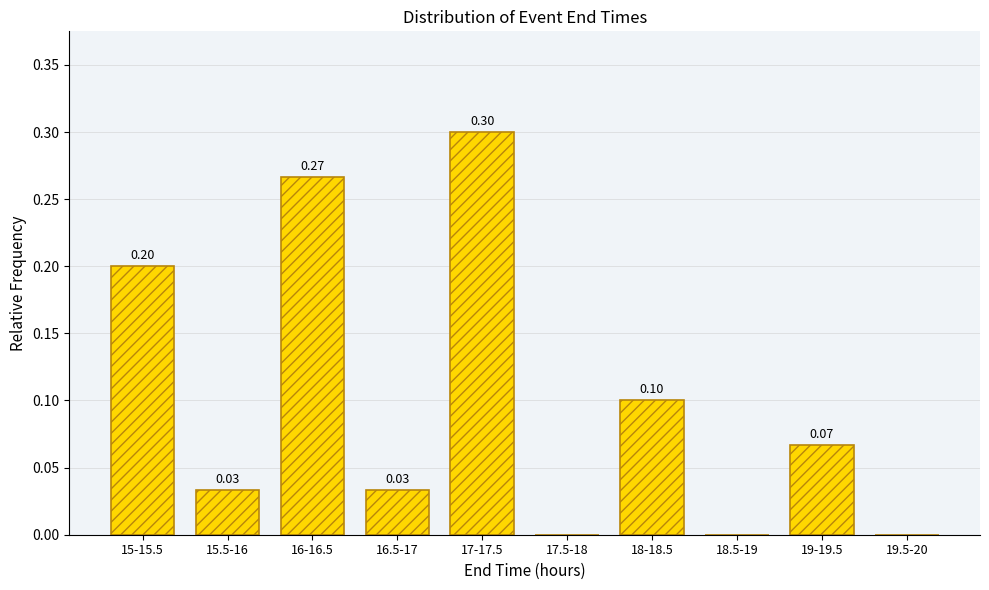

Which has a higher value, 18.5-19 or 19-19.5?

19-19.5